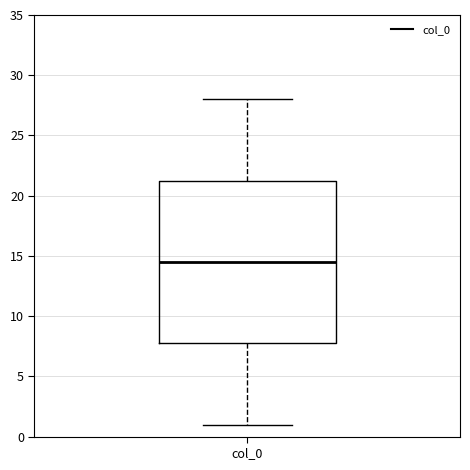

Transcribe this box plot: give where the median line is, the range the box spans, and where the two whiskers end, as read against the y-axis. The values are not printed on the chart, so give them approximately, as read against the axis.

median 14.5, box 8.0 to 21.5, whiskers 1.0 to 28.0